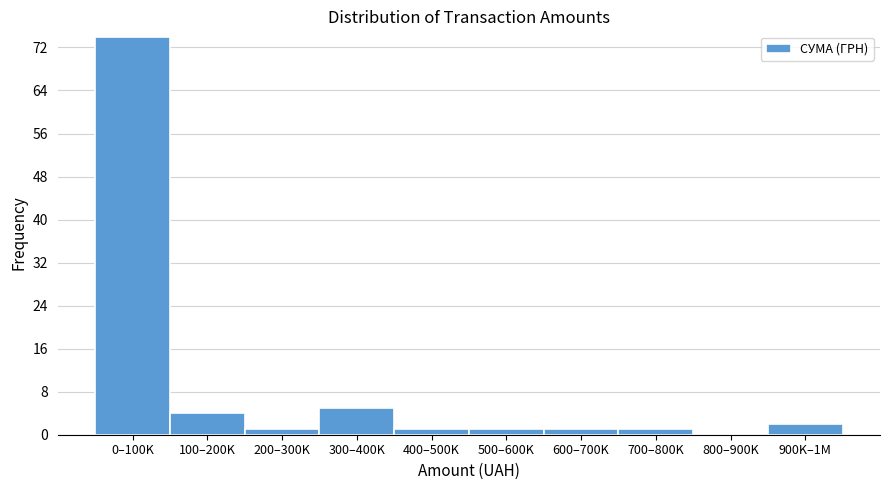

Reading left to right, transcribe all the data shown in this chart.

0–100K=74	100–200K=4	200–300K=1	300–400K=5	400–500K=1	500–600K=1	600–700K=1	700–800K=1	800–900K=0	900K–1M=2